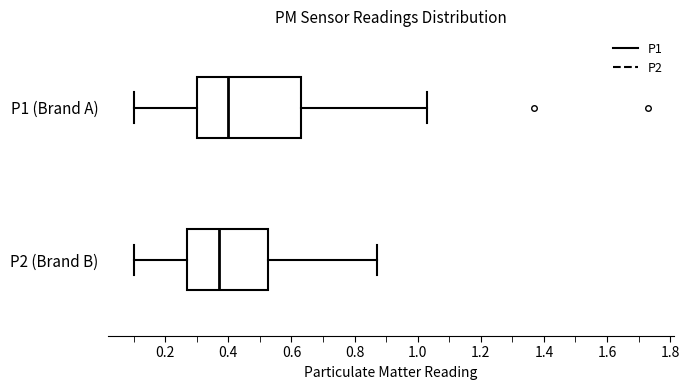

Where does the right whisker of the box for P1 (Brand A) end on the x-axis? The values are not printed on the chart, so give them approximately, as read against the axis.

1.04